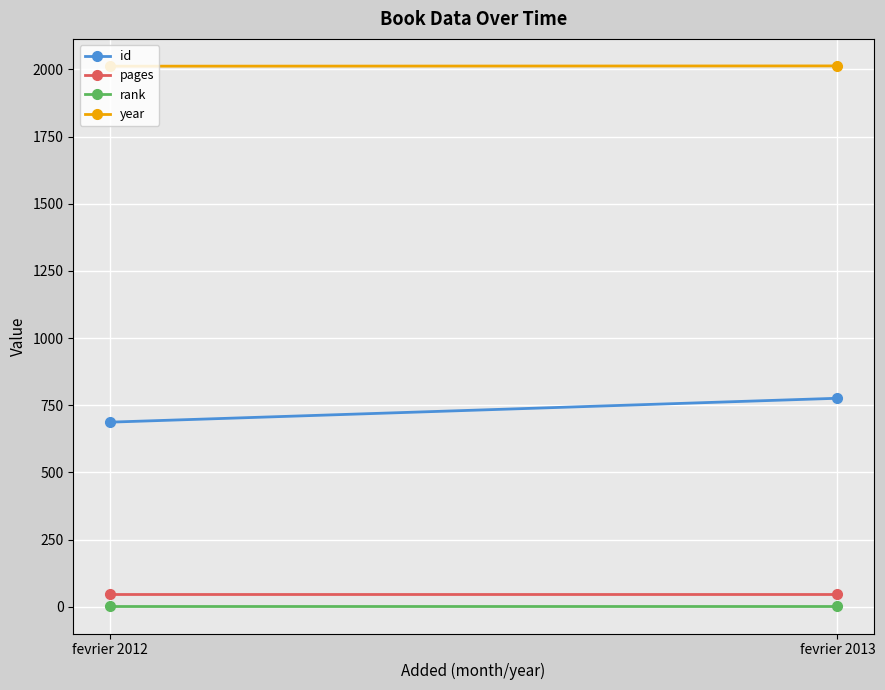

True or false: id has a value of 776 at fevrier 2013.

True